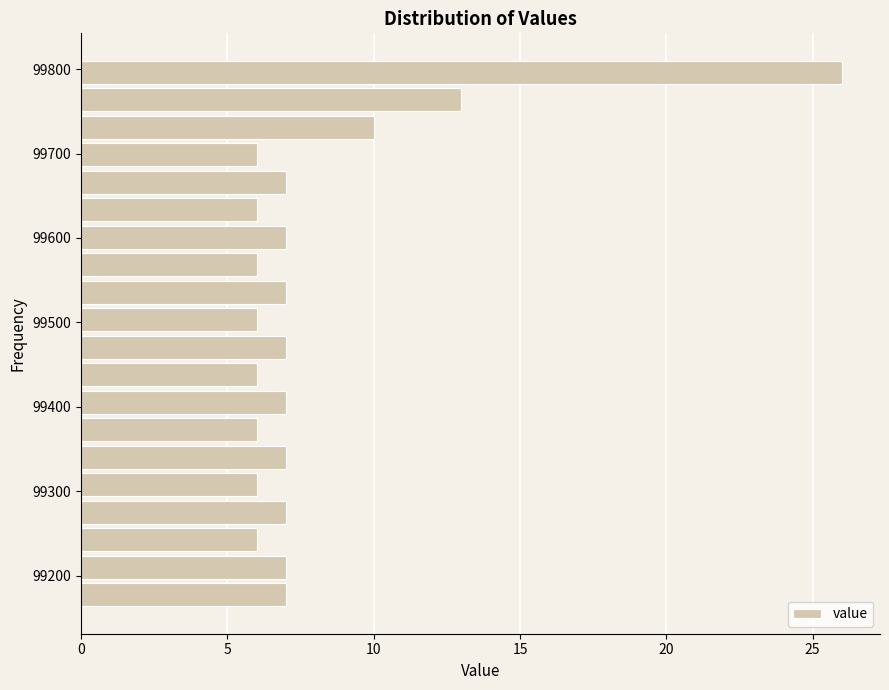

Read against the y-axis, roughly where is the centre of the longest bar?

99800